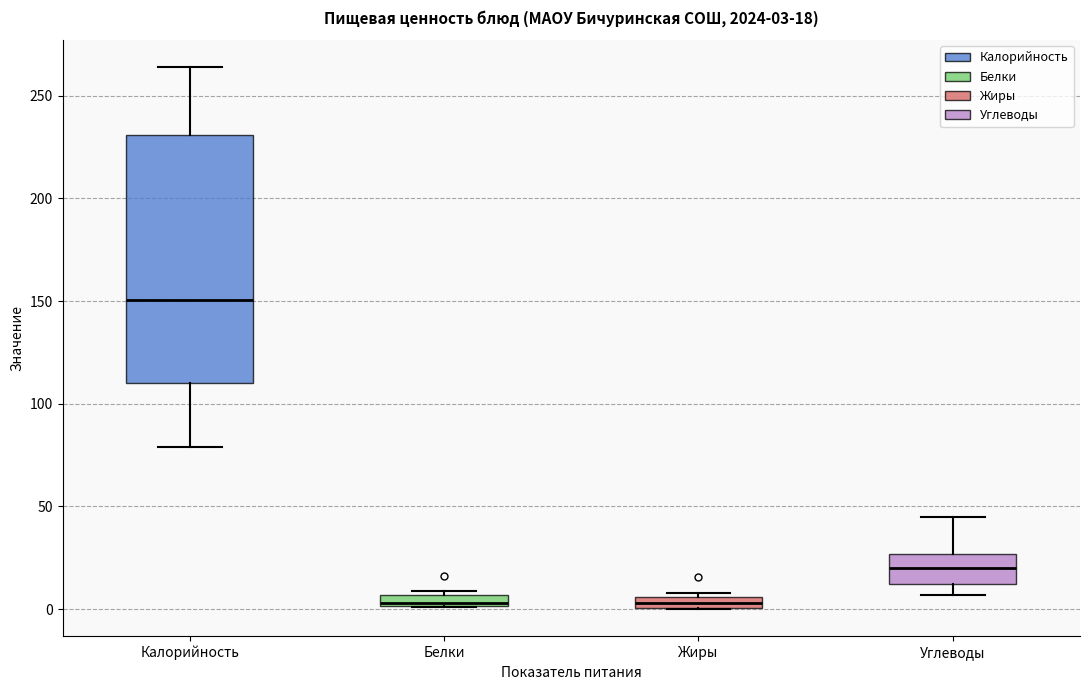

Comparing the boxes themselves (not the whiskers), which one is the tallest?

Калорийность